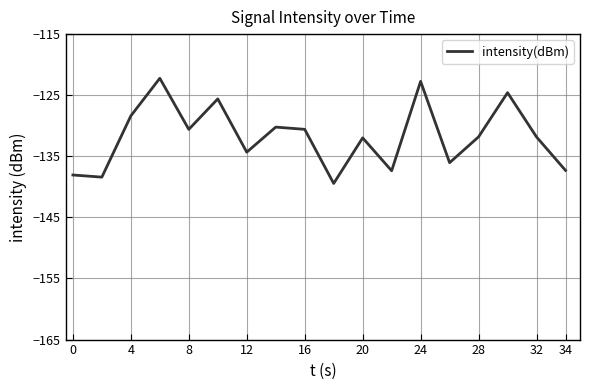

What is the difference between the maximum and minimum values?

17.2